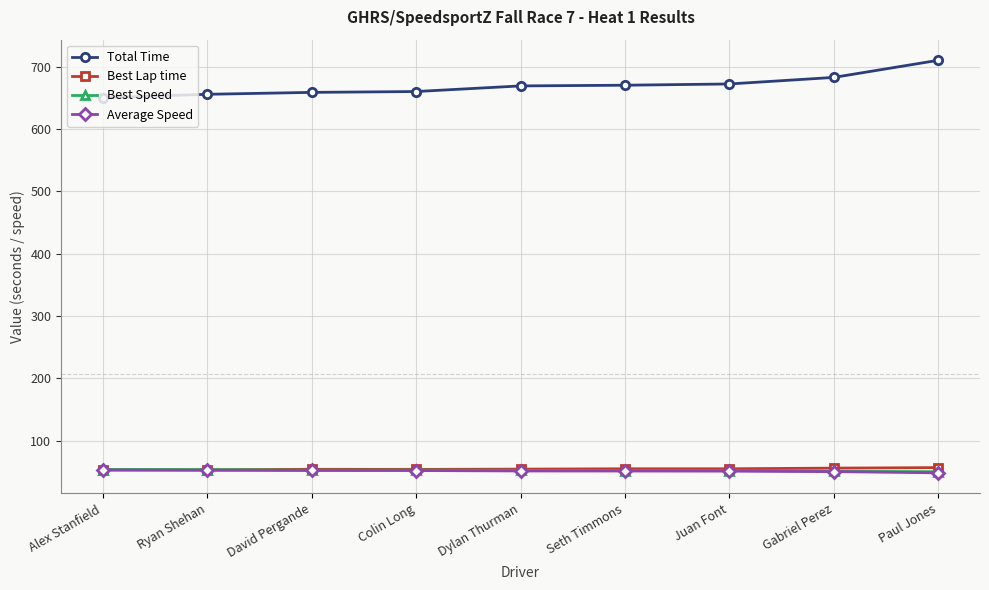

What is the label of the 6th point from the left?

Seth Timmons